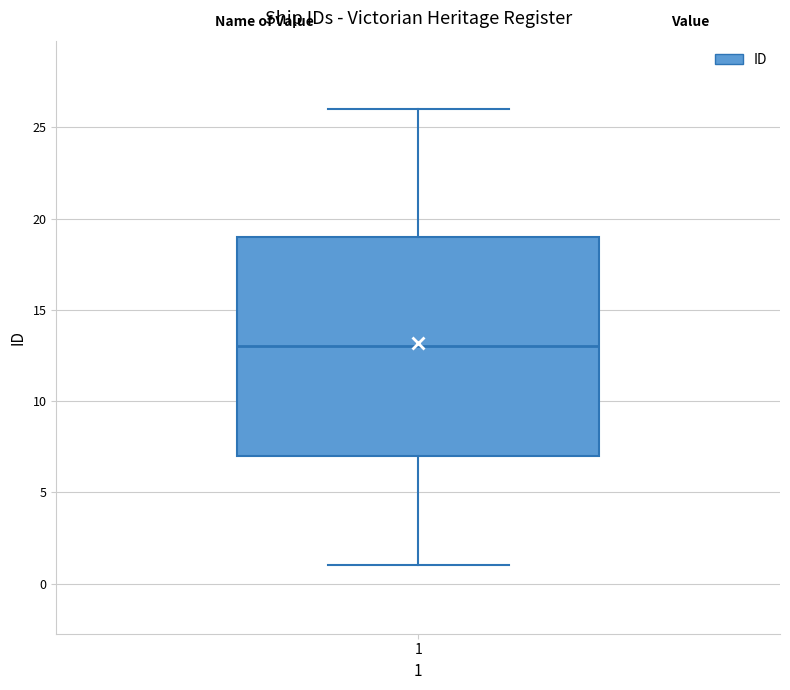

Transcribe this box plot: give where the median line is, the range the box spans, and where the two whiskers end, as read against the y-axis. The values are not printed on the chart, so give them approximately, as read against the axis.

median 13, box 7 to 19, whiskers 1 to 26